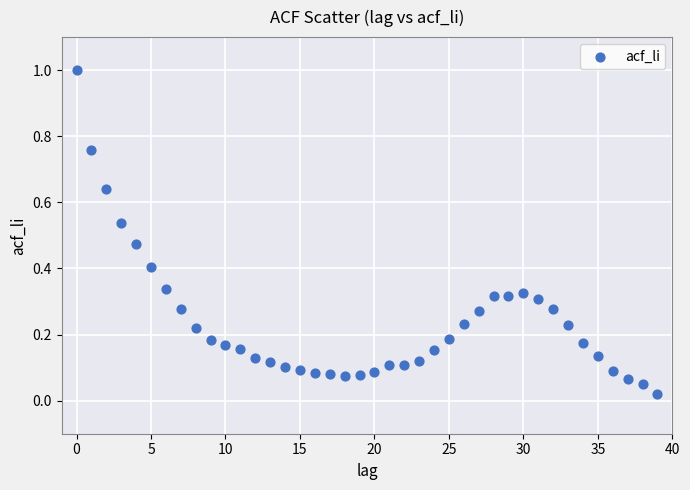

What is the range of Y values (max minus min)?

1.0